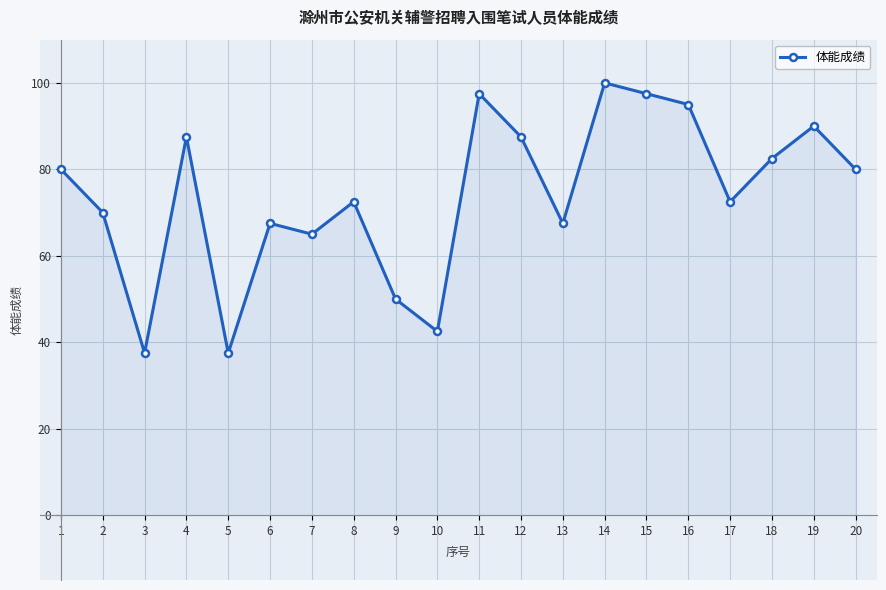

The value at 3 is 24.2. True or false?

False